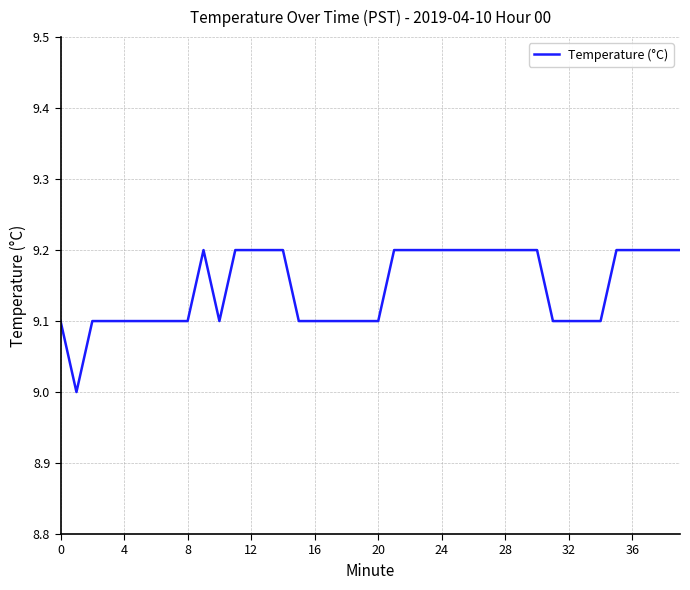

What is the smallest value displayed?

9.0